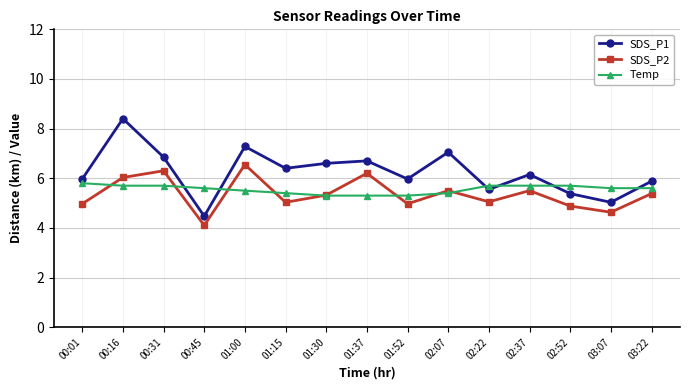

Which category has the lowest value across all series?

00:45